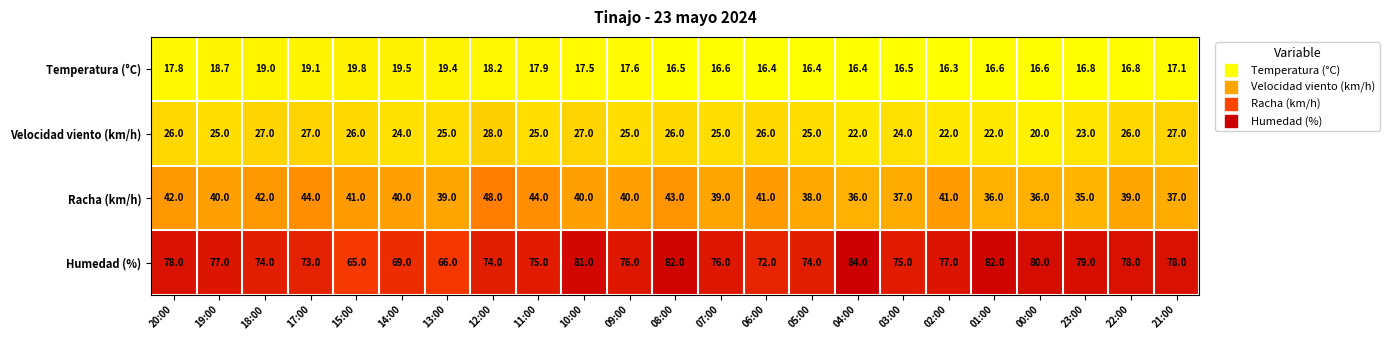

How many Velocidad viento (km/h) values are between 24 and 26?

13